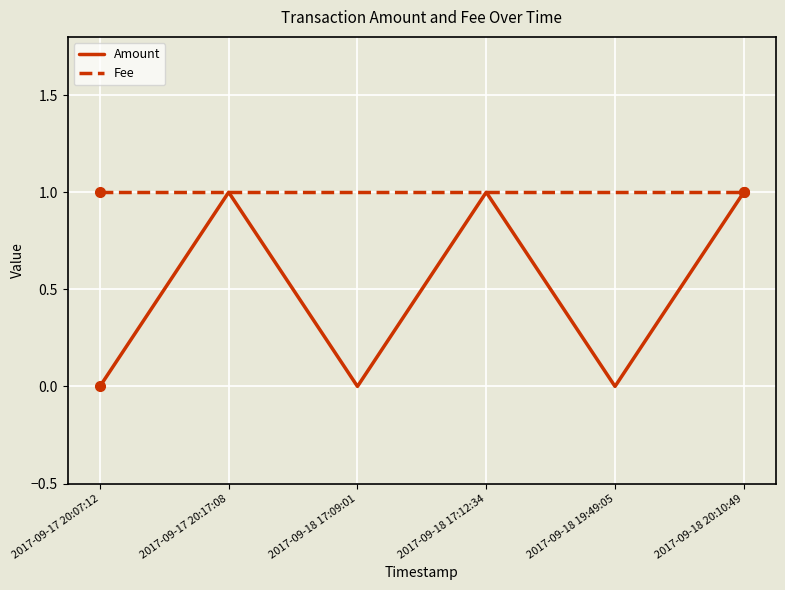

Rank the series by their average value, from lowest to highest.

Amount, Fee